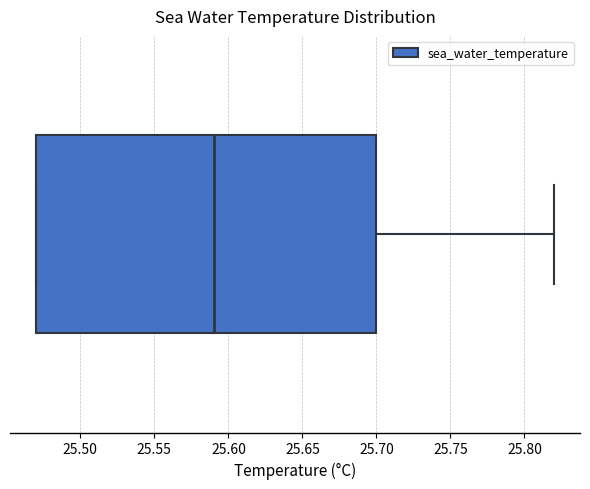

Where is the left edge of the box on the x-axis? The values are not printed on the chart, so give them approximately, as read against the axis.

25.47